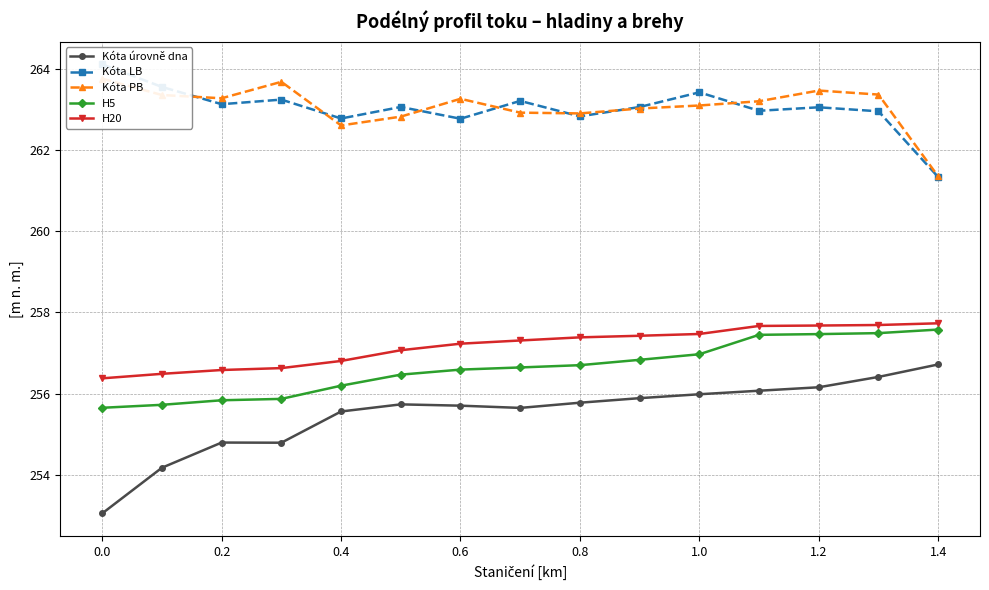

The Kóta úrovně dna series shows 253.1 at 0.0. True or false?

True